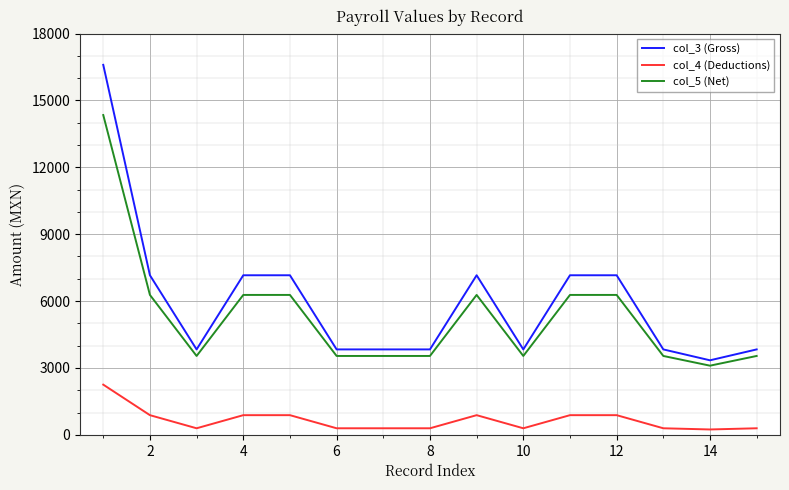

True or false: col_4 (Deductions) and col_5 (Net) intersect in this chart.

False